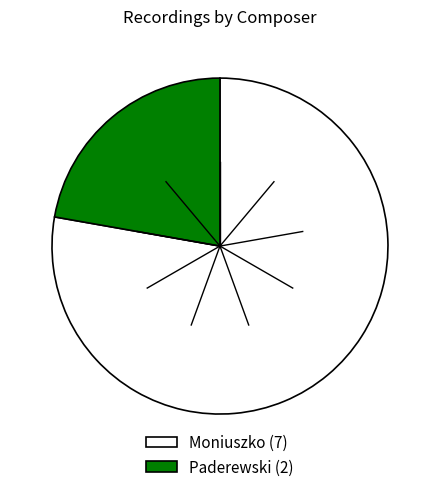

True or false: Moniuszko accounts for 78% of the total.

True